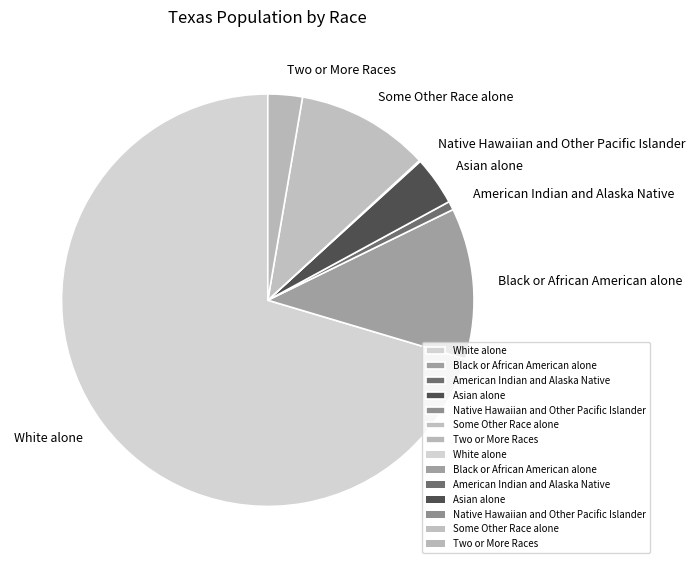

Which has a higher value, Some Other Race alone or Two or More Races?

Some Other Race alone